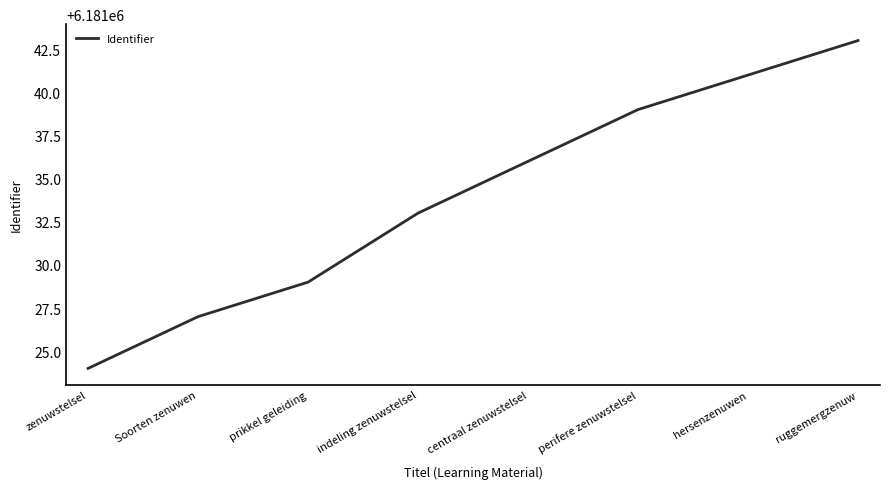

True or false: there are more than 0 points higher than both neighbors.

False